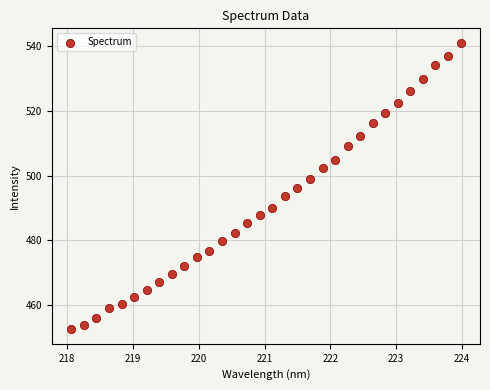

What is the range of X values (max minus min)?

5.9